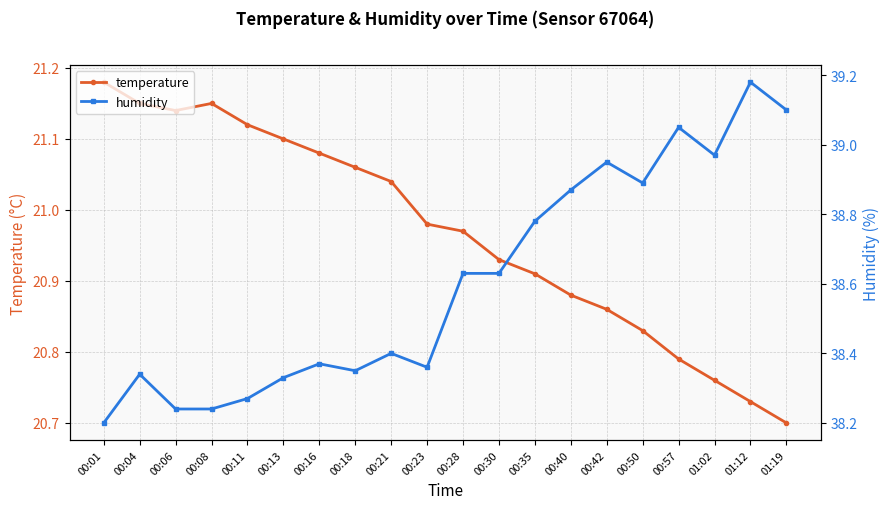

What is the difference between the maximum and minimum values in the temperature series?

0.5